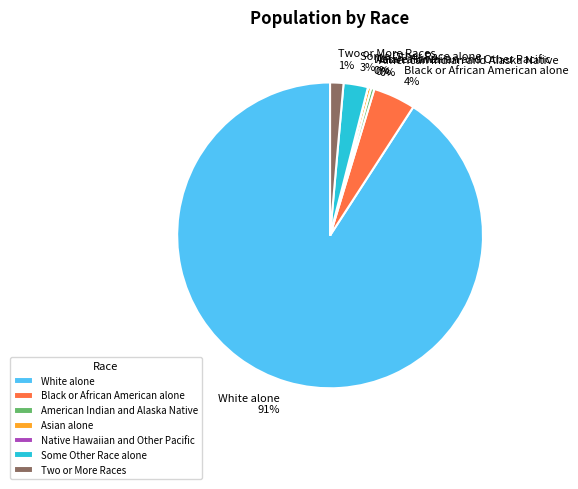

Is White alone the majority of the pie?

Yes